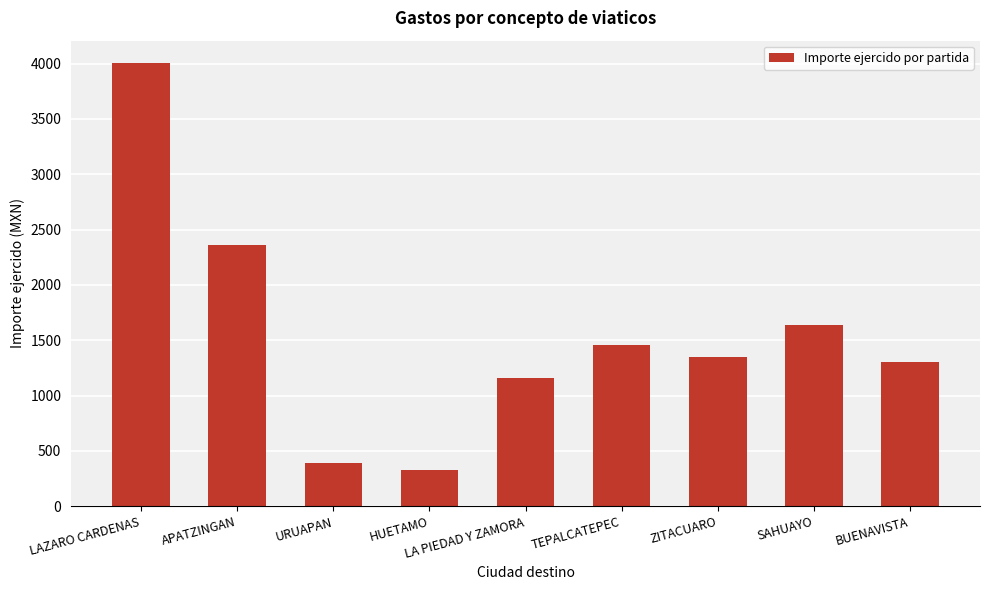

What value does the data have at HUETAMO?

324.0